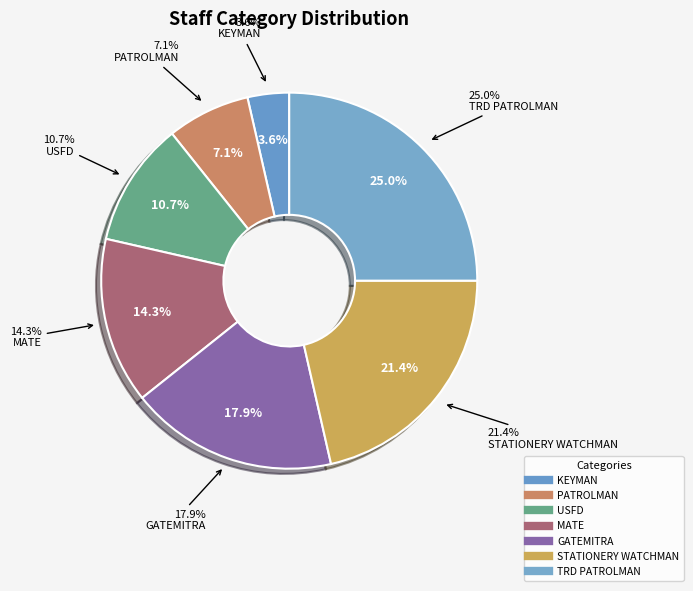

Which slice is the smallest?

KEYMAN